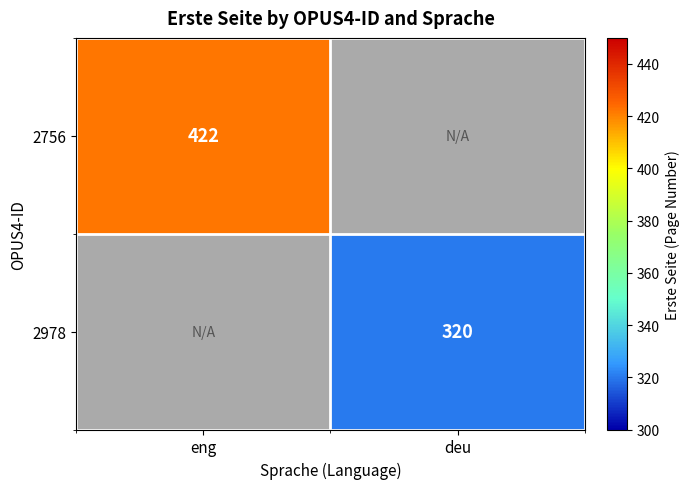

Rank the series by their average value, from highest to lowest.

2756, 2978